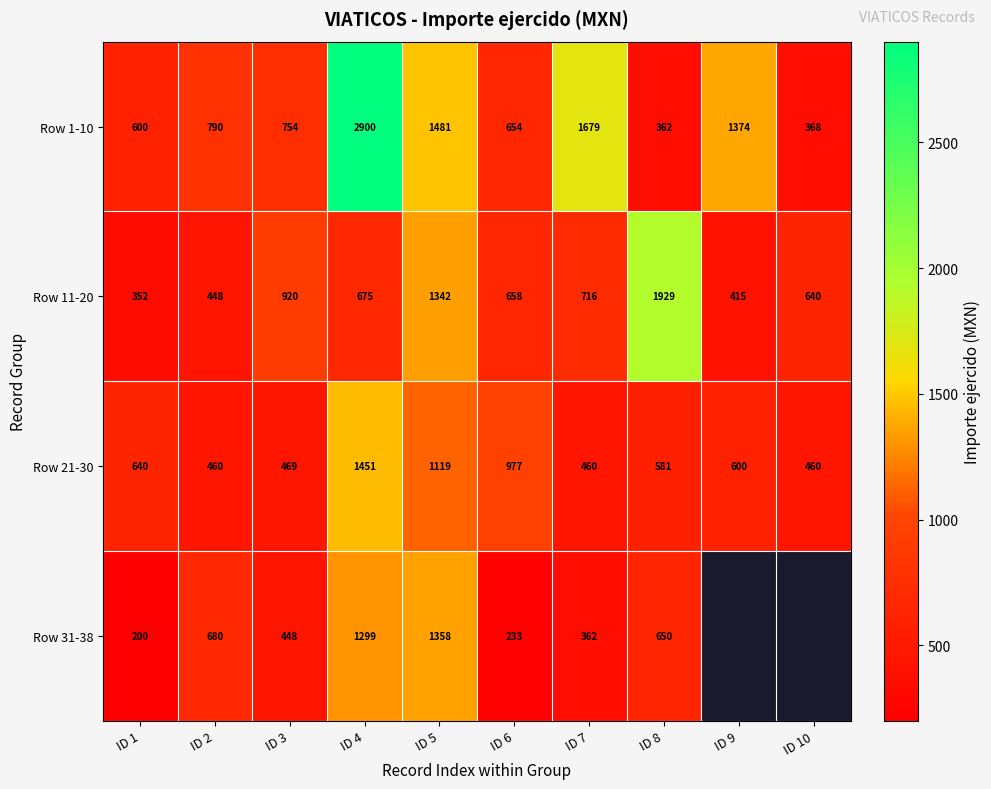

True or false: Row 11-20 has a value of 675 at ID 4.

True